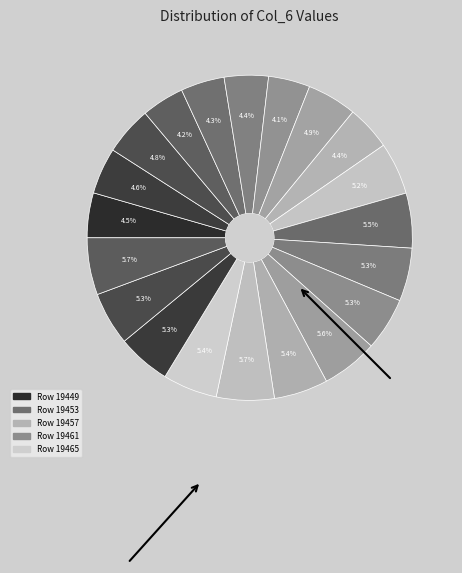

Count the number of slices in the pie.

20